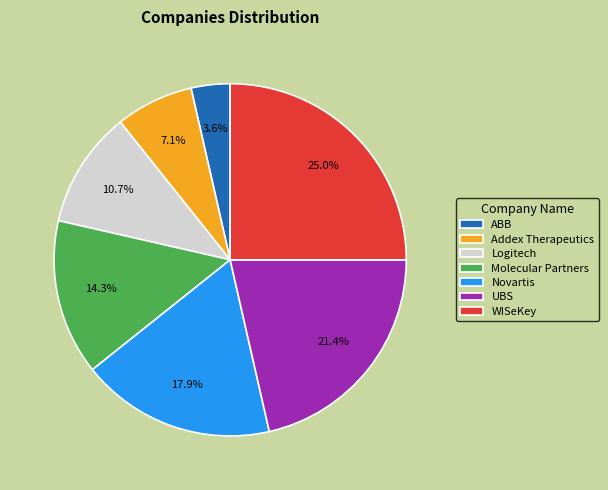

True or false: Novartis accounts for 33% of the total.

False